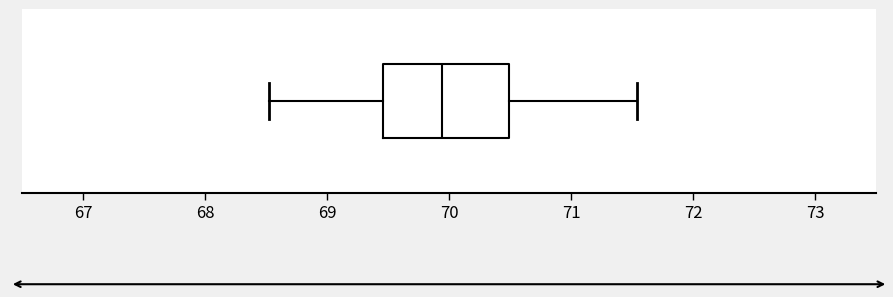

Where does the right whisker of the box end on the x-axis? The values are not printed on the chart, so give them approximately, as read against the axis.

71.5